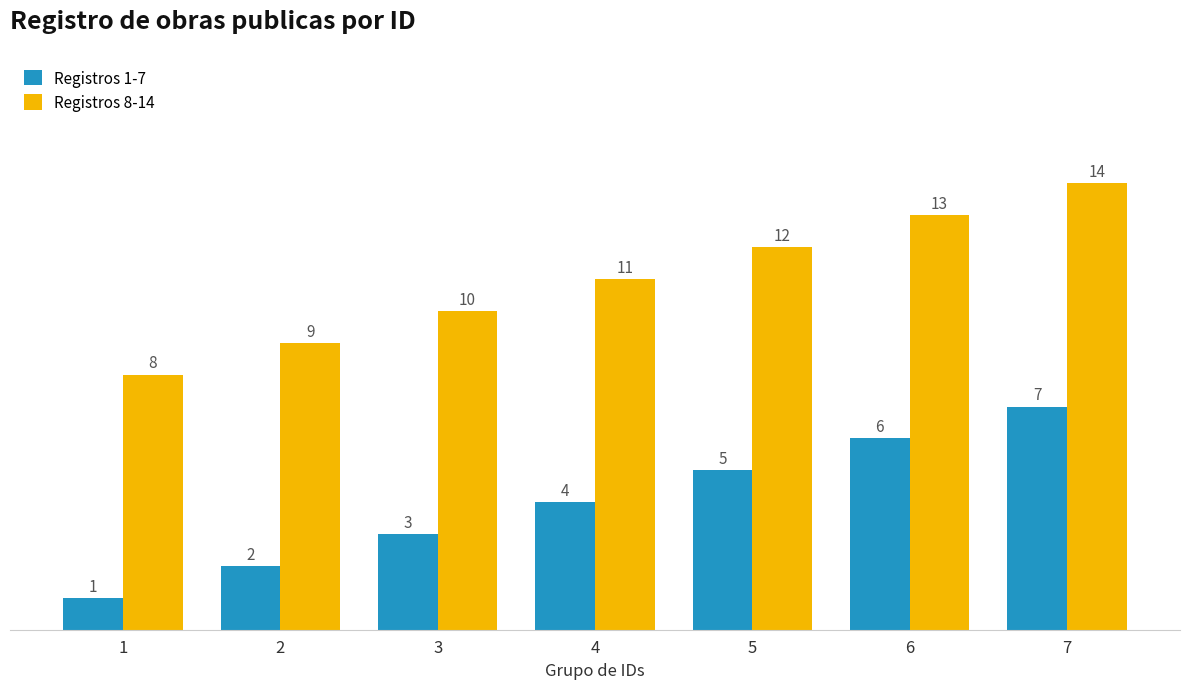

At which label does Registros 1-7 reach its peak?

7